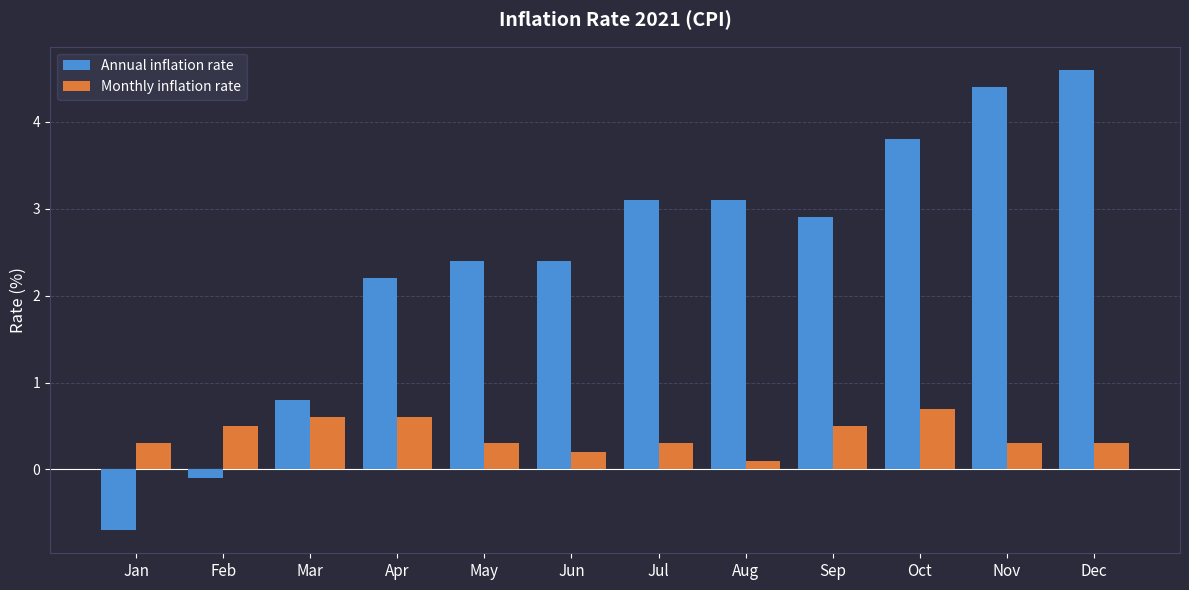

What is the sum of the Annual inflation rate values at Apr and Jun?

4.6